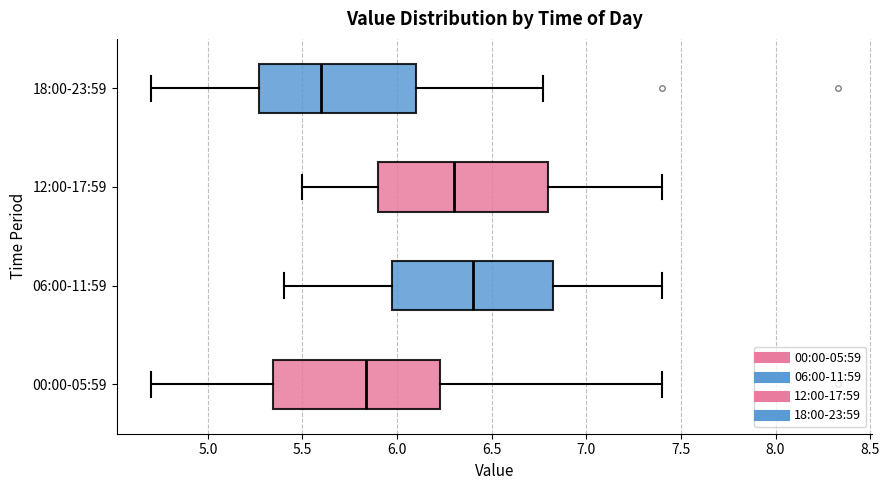

Which box's median line is the furthest to the left?

18:00-23:59